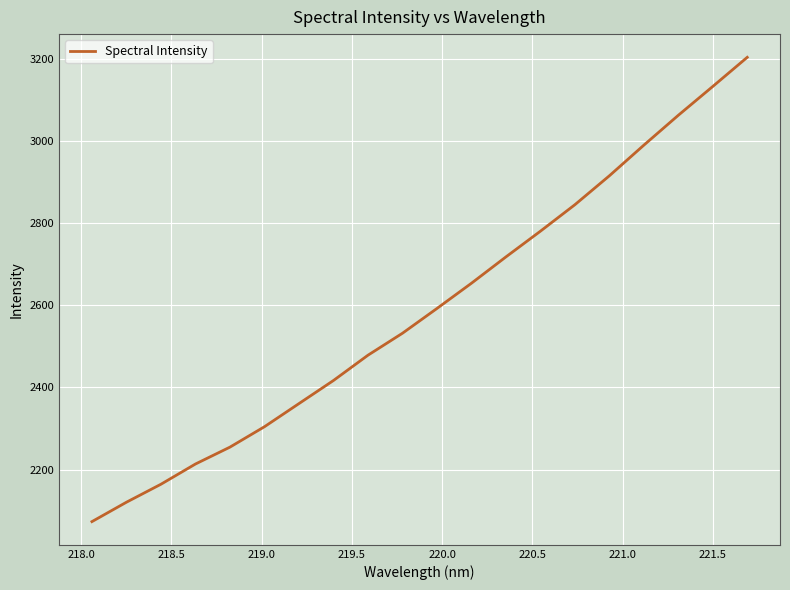

What is the maximum value shown in the chart?

3203.1